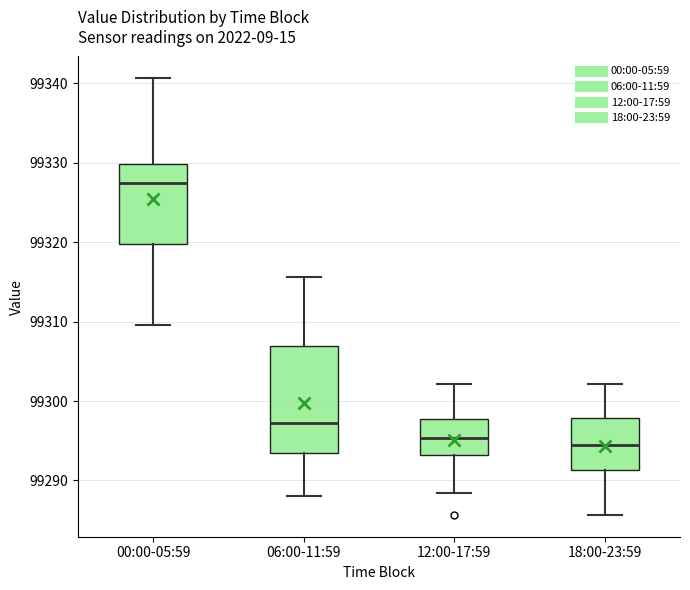

Reading left to right, read every box against the y-axis: the position of its median line, the range the box covers, and the ends of its whiskers. The values are not printed on the chart, so give them approximately, as read against the axis.

00:00-05:59: median 99327, box 99320 to 99330, whiskers 99310 to 99341
06:00-11:59: median 99297, box 99293 to 99307, whiskers 99288 to 99316
12:00-17:59: median 99295, box 99293 to 99298, whiskers 99288 to 99302
18:00-23:59: median 99294, box 99291 to 99298, whiskers 99286 to 99302